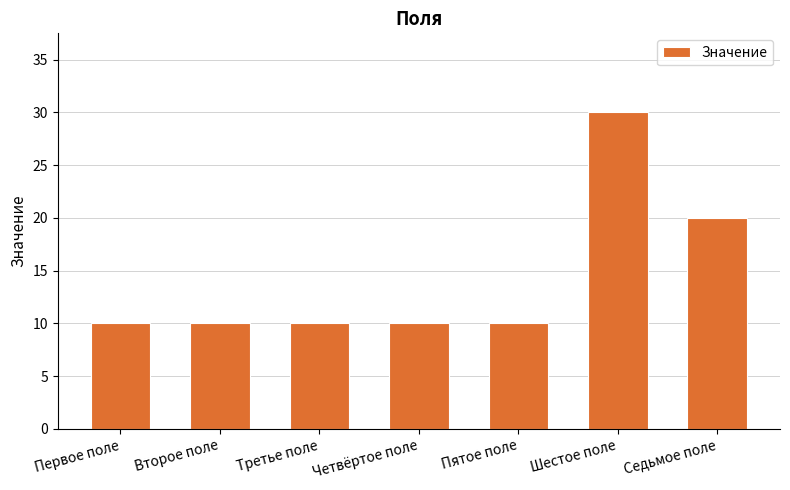

What is the maximum value shown in the chart?

30